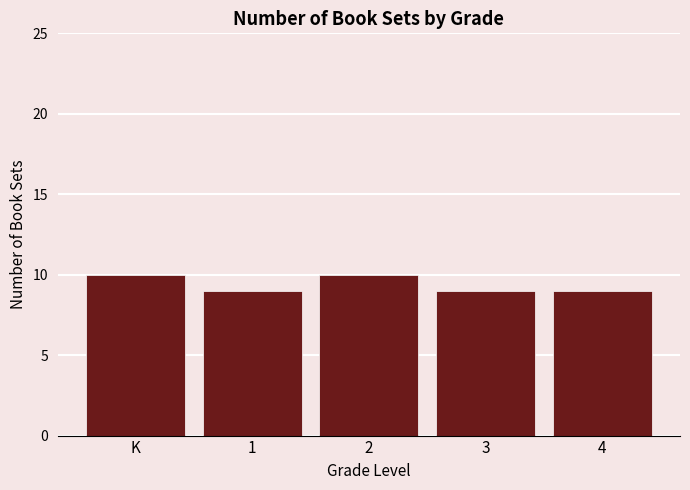

Reading right to left, extract all data points from this chart.

4=9	3=9	2=10	1=9	K=10